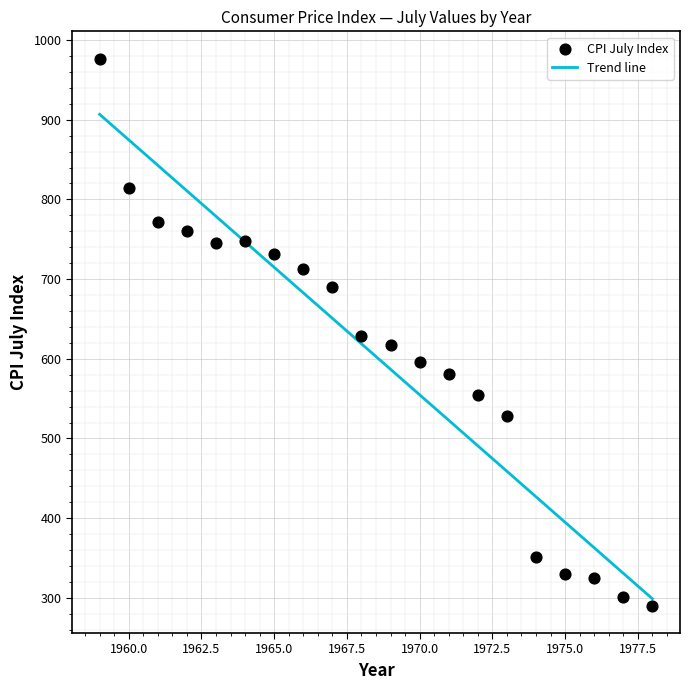

What is the range of Y values (max minus min)?

686.4